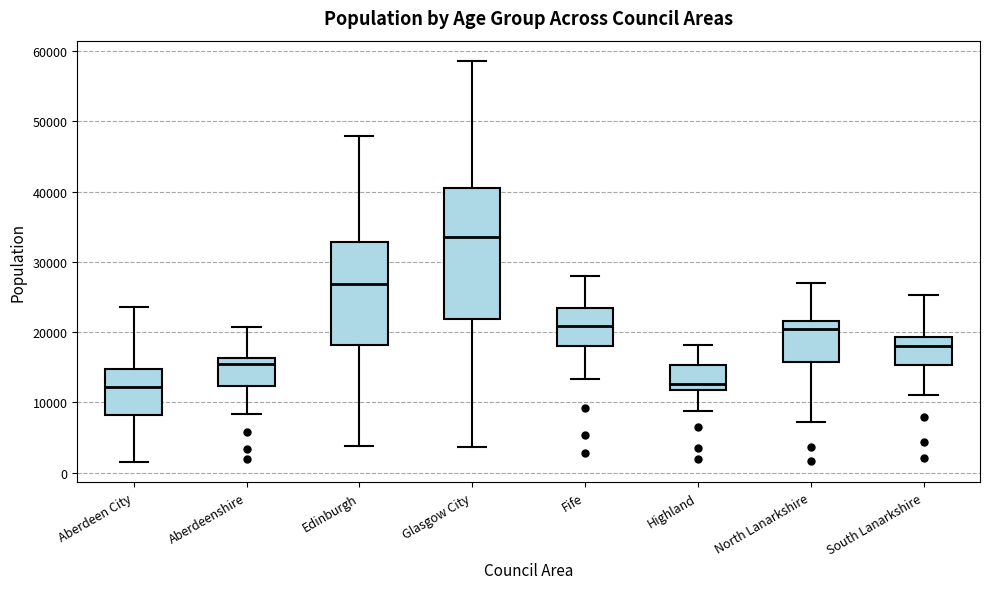

Where is the upper edge of the box for Aberdeenshire on the y-axis? The values are not printed on the chart, so give them approximately, as read against the axis.

16000